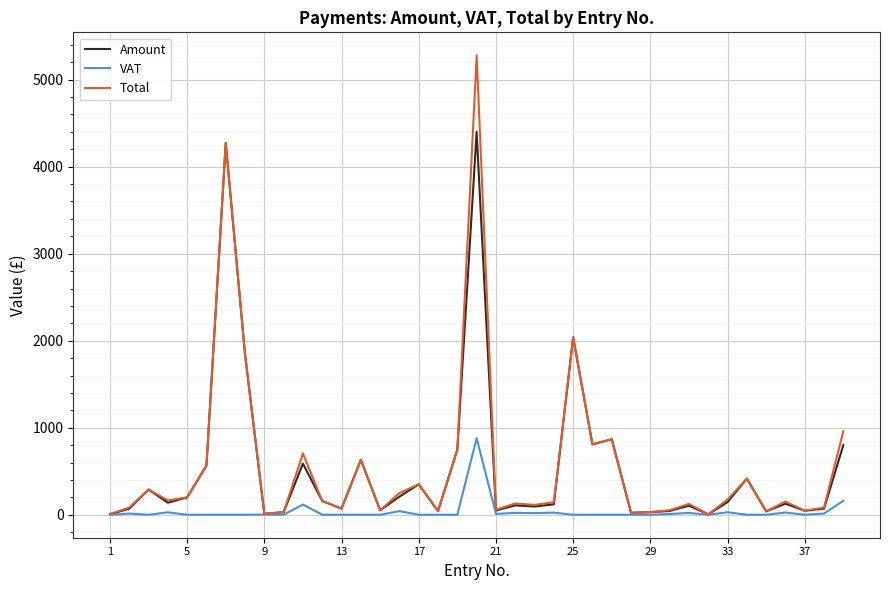

Which series has the widest spread of values?

Total